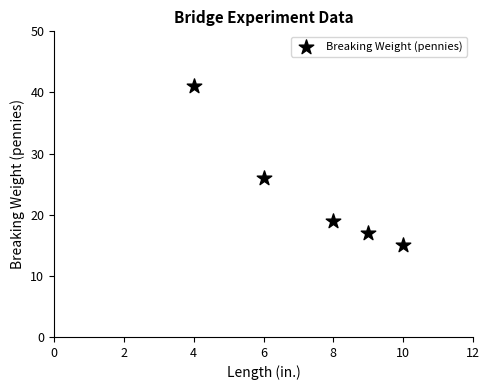

What is the average Y value?

24